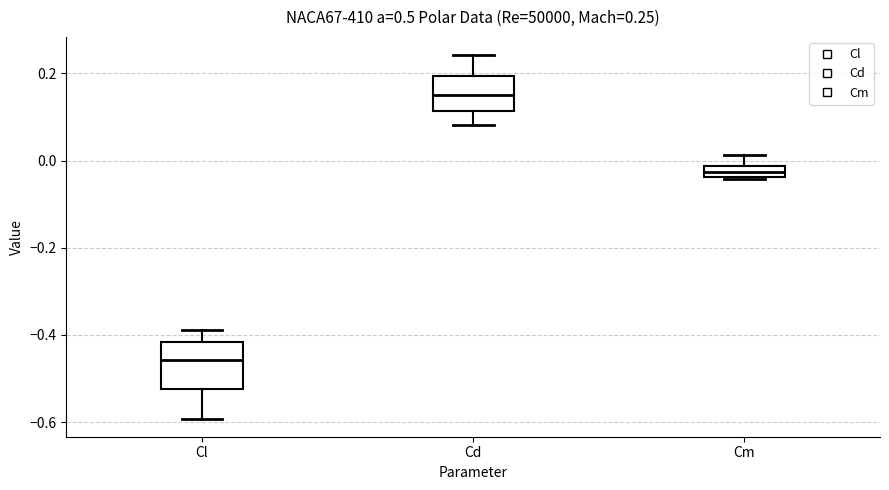

Comparing the boxes themselves (not the whiskers), which one is the tallest?

Cl